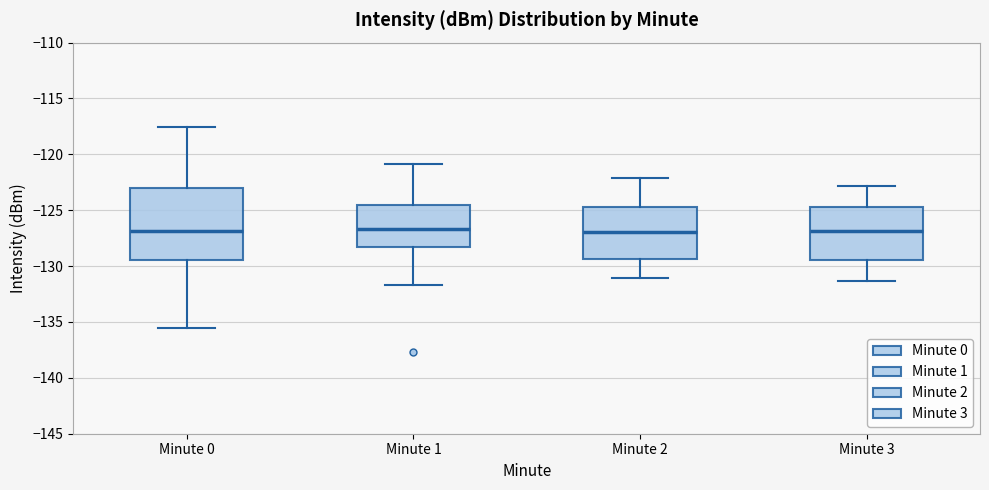

Reading left to right, read every box against the y-axis: the position of its median line, the range the box covers, and the ends of its whiskers. The values are not printed on the chart, so give them approximately, as read against the axis.

Minute 0: median -127.0, box -129.5 to -123.0, whiskers -135.5 to -117.5
Minute 1: median -126.5, box -128.0 to -124.5, whiskers -131.5 to -121.0
Minute 2: median -127.0, box -129.5 to -124.5, whiskers -131.0 to -122.0
Minute 3: median -127.0, box -129.5 to -124.5, whiskers -131.5 to -123.0